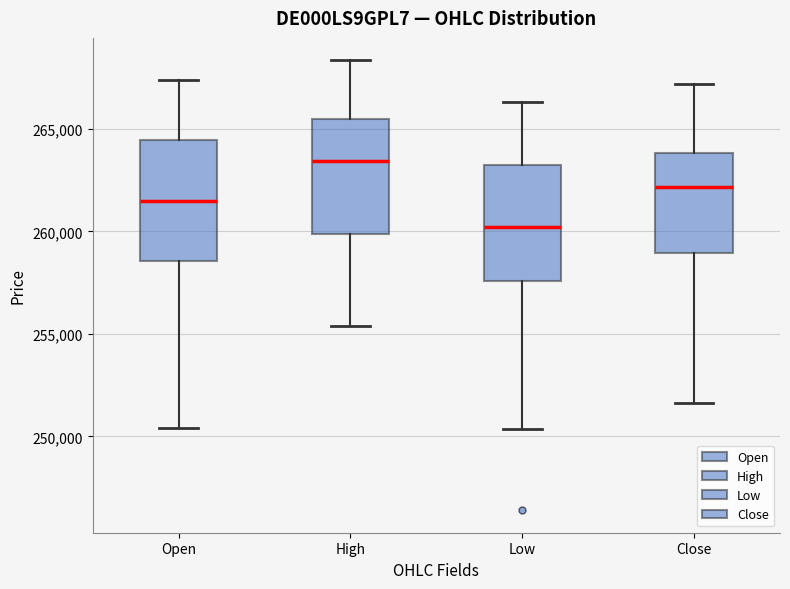

Reading left to right, read every box against the y-axis: the position of its median line, the range the box covers, and the ends of its whiskers. The values are not printed on the chart, so give them approximately, as read against the axis.

Open: median 261500, box 258500 to 264500, whiskers 250500 to 267500
High: median 263500, box 260000 to 265500, whiskers 255500 to 268500
Low: median 260000, box 257500 to 263000, whiskers 250500 to 266500
Close: median 262000, box 259000 to 264000, whiskers 251500 to 267000